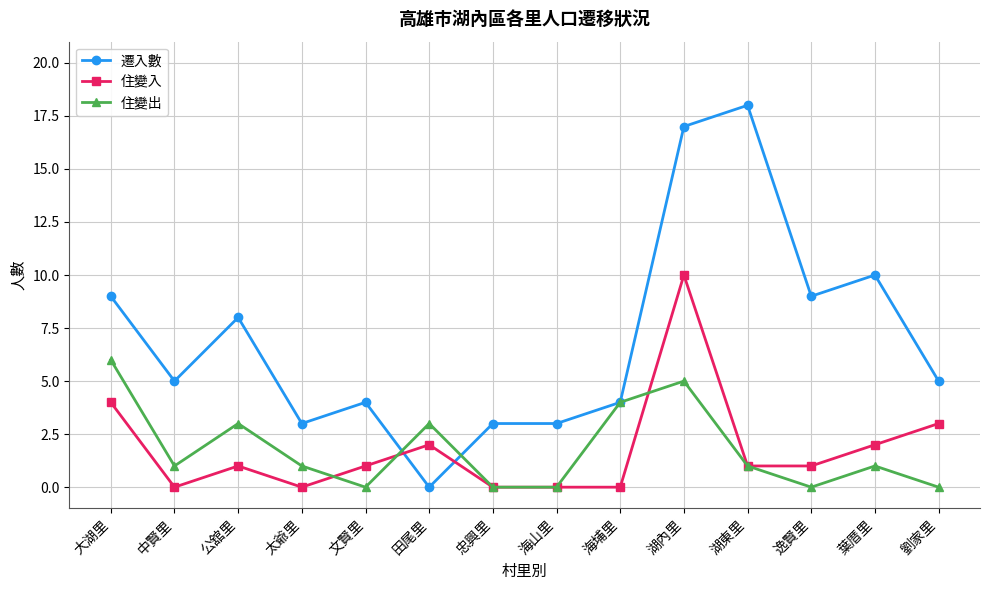

List the series in order of their peak value, lowest first.

住變出, 住變入, 遷入數